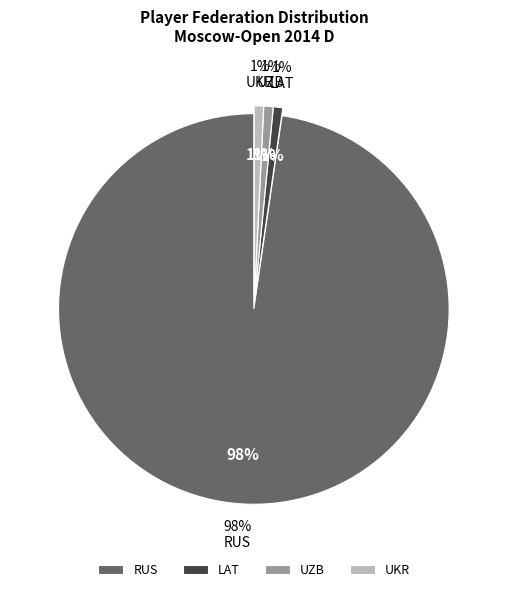

Which slice is the largest?

RUS